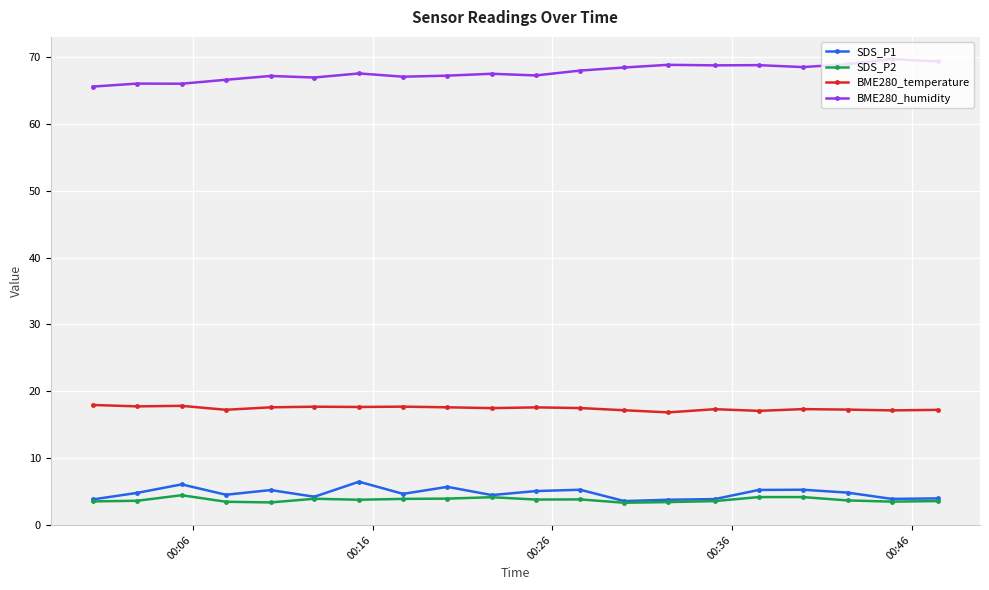

What is the highest value of the SDS_P2 series?

4.4